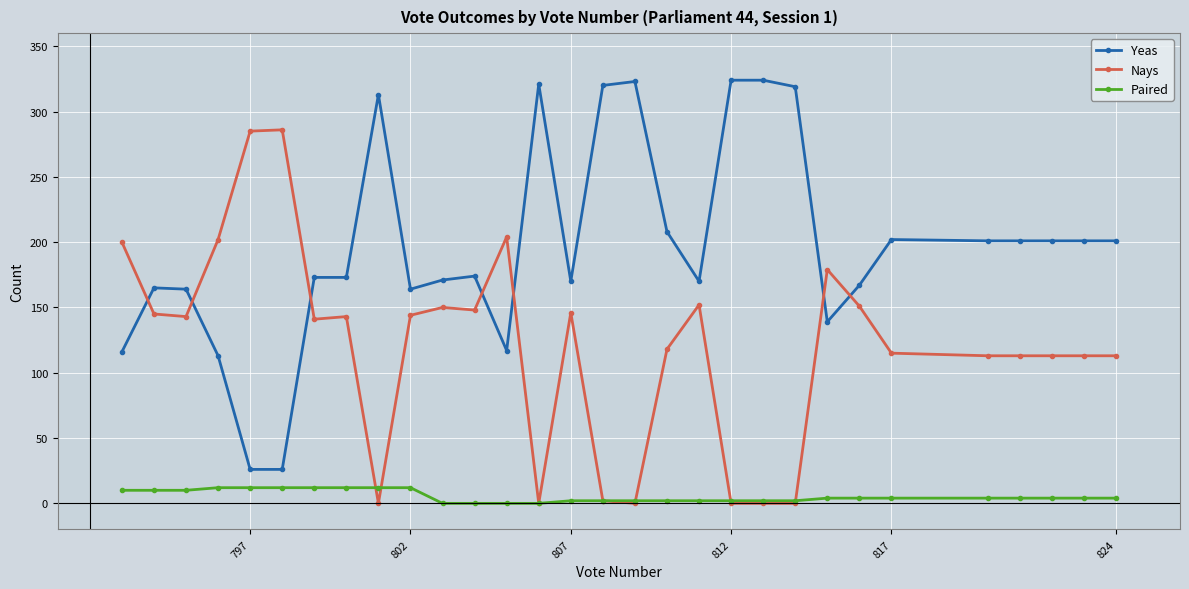

Rank the series by their average value, from highest to lowest.

Yeas, Nays, Paired